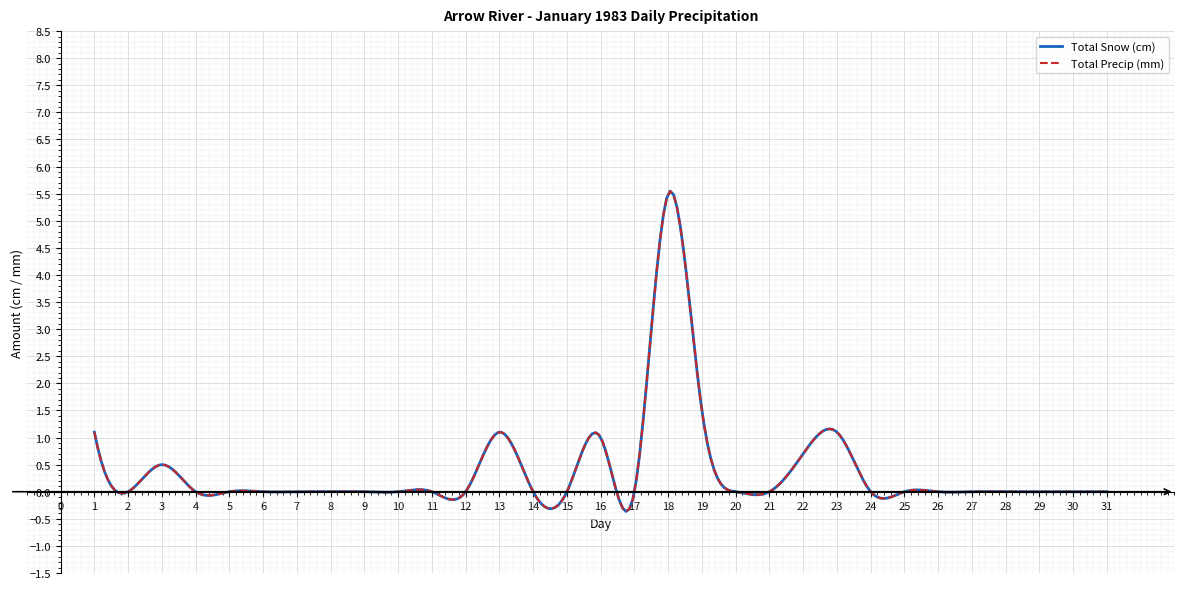

Does the chart have visible grid lines?

Yes